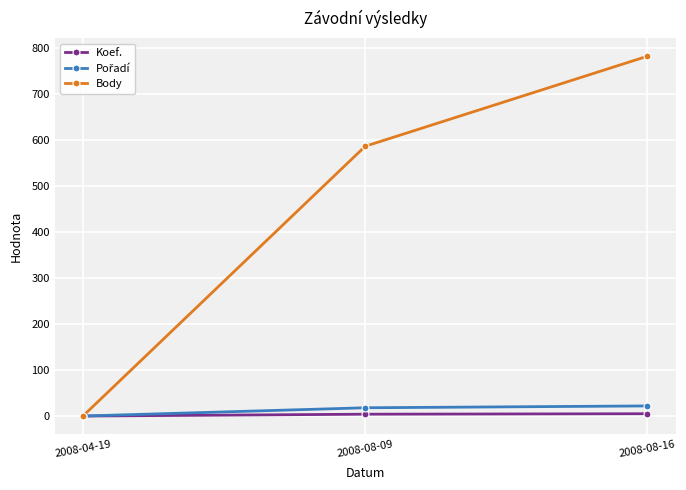

At which category is the sum across all series the highest?

2008-08-16